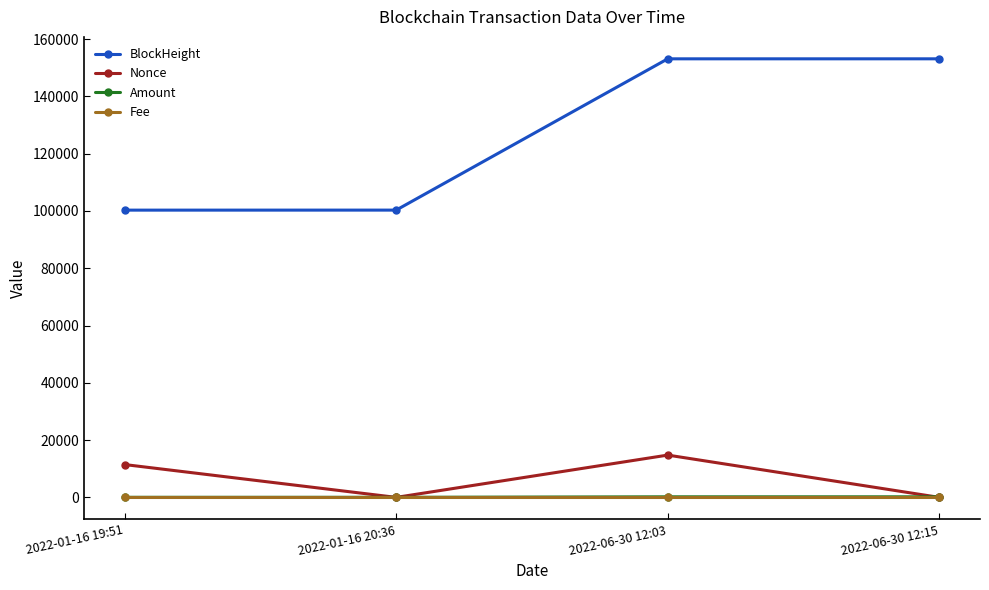

Between 2022-01-16 19:51 and 2022-01-16 20:36, which series saw the biggest shift?

Nonce